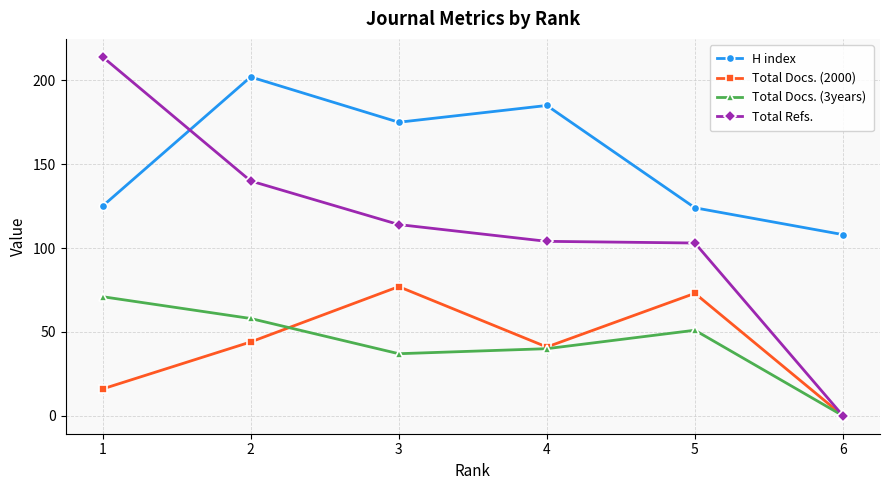

The value of Total Refs. at 6 is 0. True or false?

True